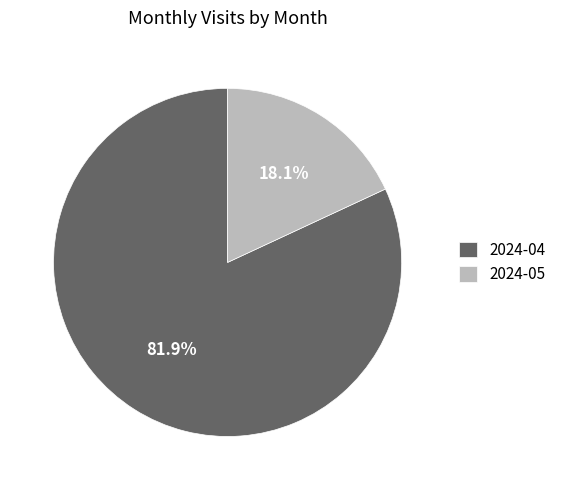

Does any single category account for the majority?

Yes